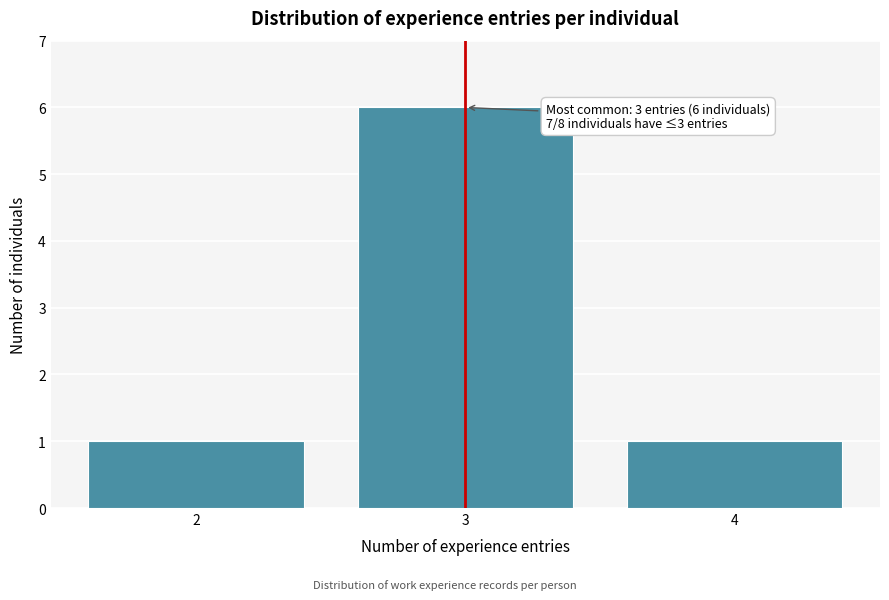

Reading left to right, what are all the values shown in this chart?

1	6	1